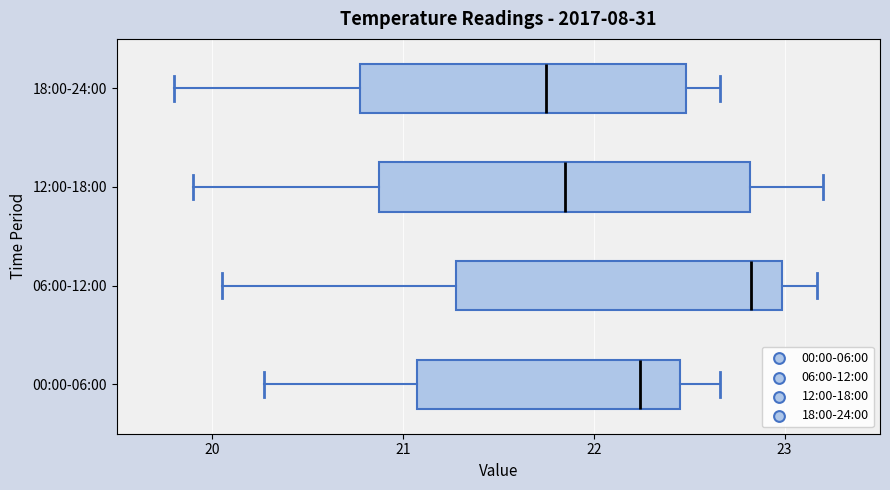

Reading bottom to top, read every box against the x-axis: the position of its median line, the range the box covers, and the ends of its whiskers. The values are not printed on the chart, so give them approximately, as read against the axis.

00:00-06:00: median 22.2, box 21.1 to 22.5, whiskers 20.3 to 22.7
06:00-12:00: median 22.8, box 21.3 to 23.0, whiskers 20.1 to 23.2
12:00-18:00: median 21.9, box 20.9 to 22.8, whiskers 19.9 to 23.2
18:00-24:00: median 21.8, box 20.8 to 22.5, whiskers 19.8 to 22.7